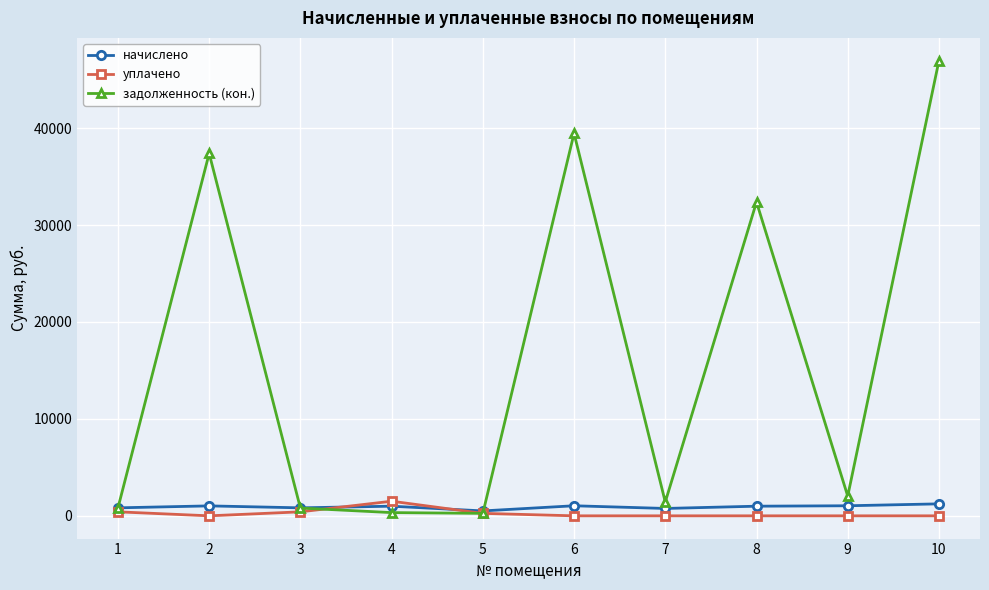

How many lines are shown in the chart?

3